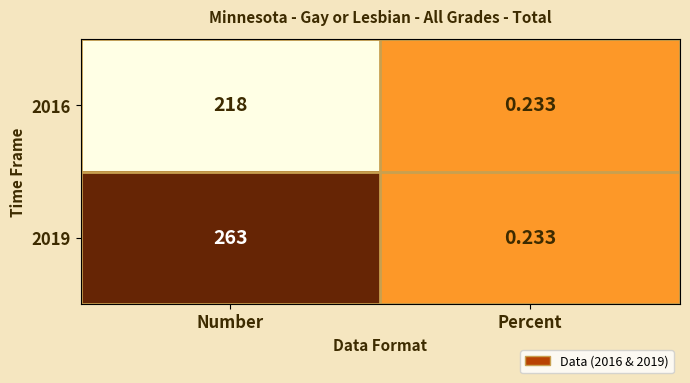

At which category is the sum across all series the highest?

Number